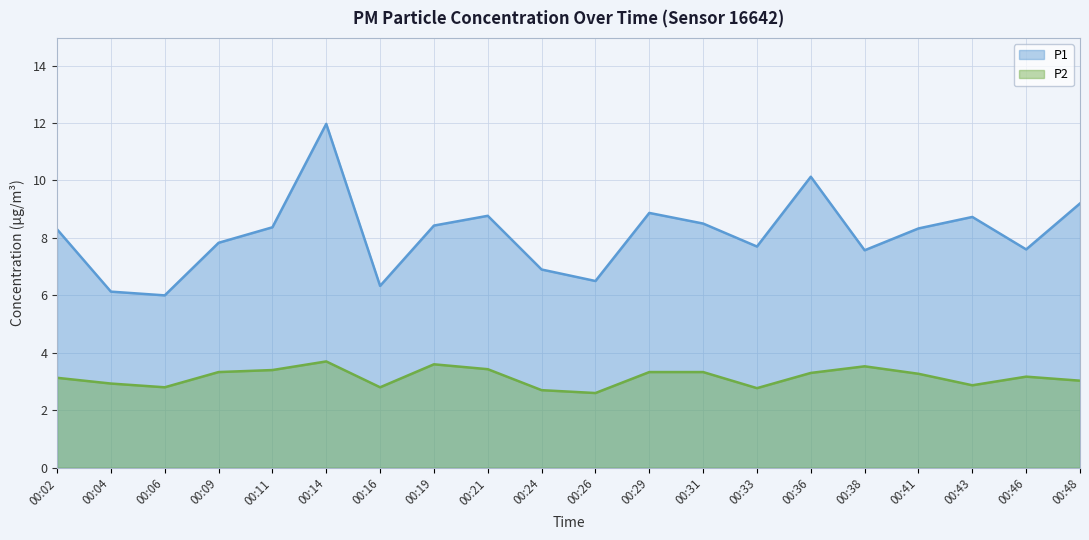

What is the difference between the maximum and minimum values in the P1 series?

6.0